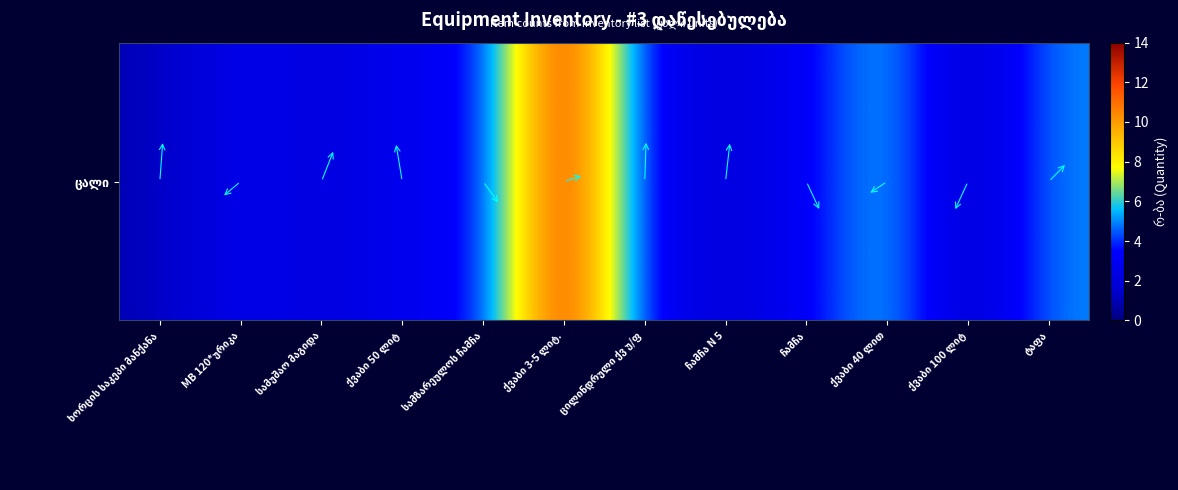

Rank the categories by value from highest to lowest.

ქვაბი 3-5 ლიტ., ქვაბი 40 ლით, ტაფა, MB 120*ურიკა, ქვაბი 50 ლიტ, სამზარეულოს ჩამჩა, ცილინდრული ქვ უ/ფ, ჩამჩა, სამუშაო მაგიდა, ჩამჩა N 5, ხორცის საკეპი მანქანა, ქვაბი 100 ლიტ